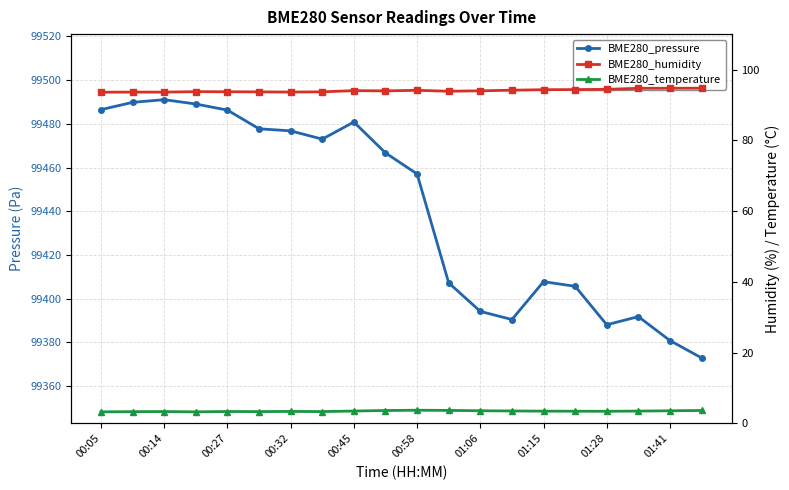

True or false: BME280_temperature has a value of 0.9 at 00:14.

False